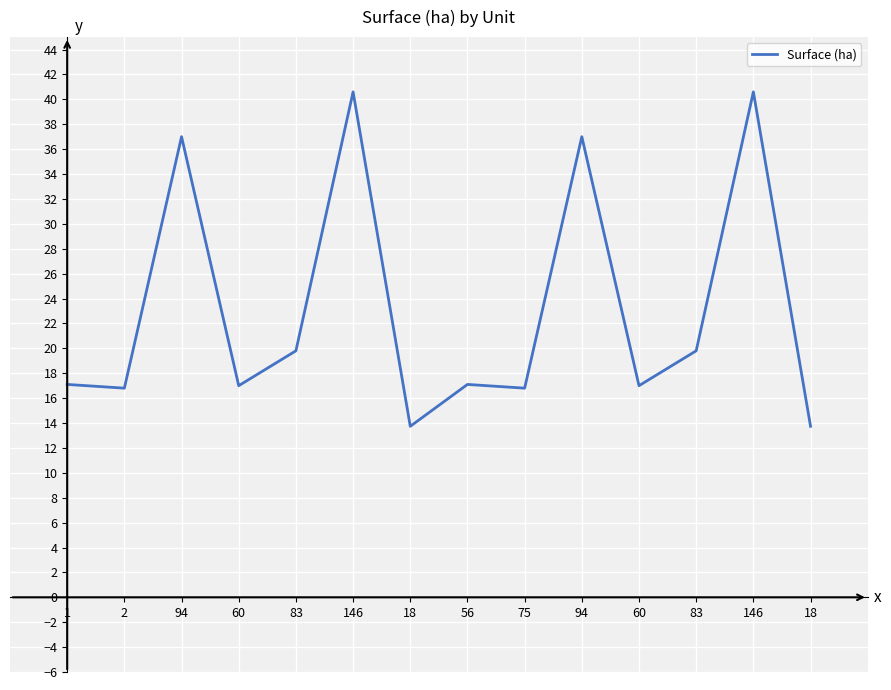

What is the sum of the values at 56 and 18?

30.8